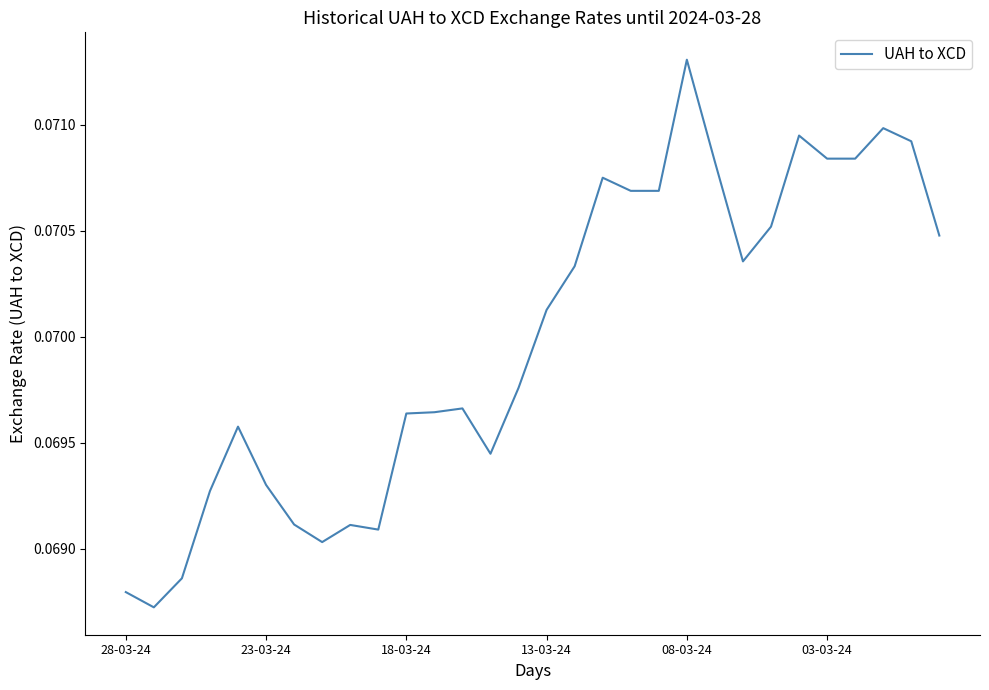

Does the chart display data point markers on the line(s)?

No